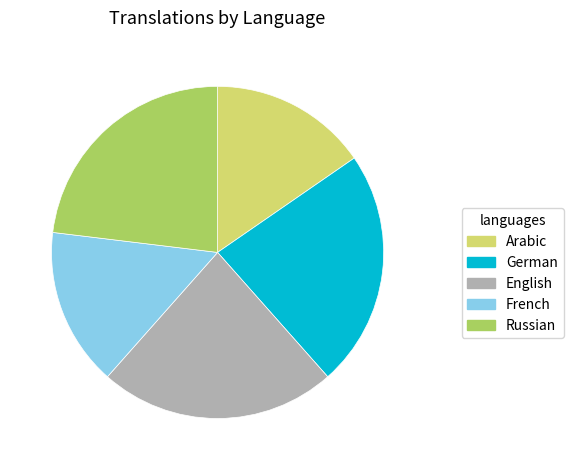

Does German represent more than half of the total?

No